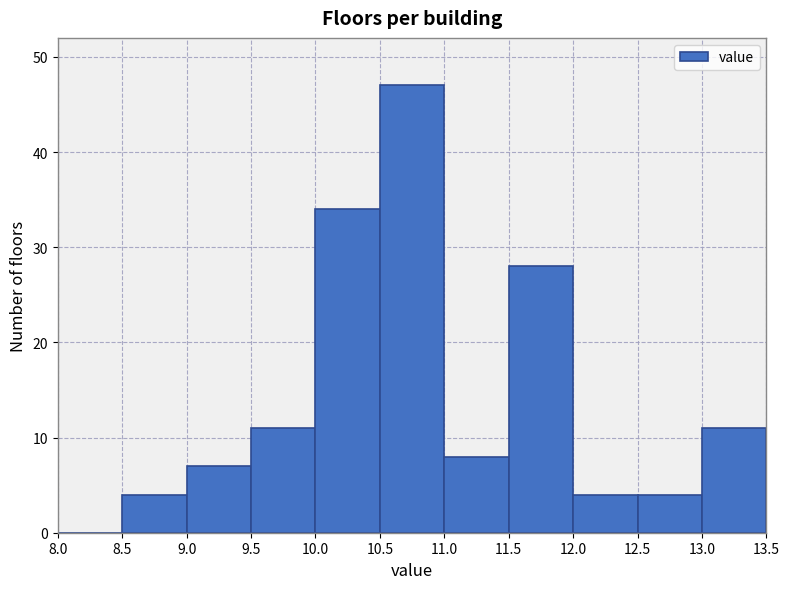

How tall is the bar that spans 9.5 to 10.0 on the x-axis? The values are not printed on the chart, so give them approximately, as read against the axis.

11